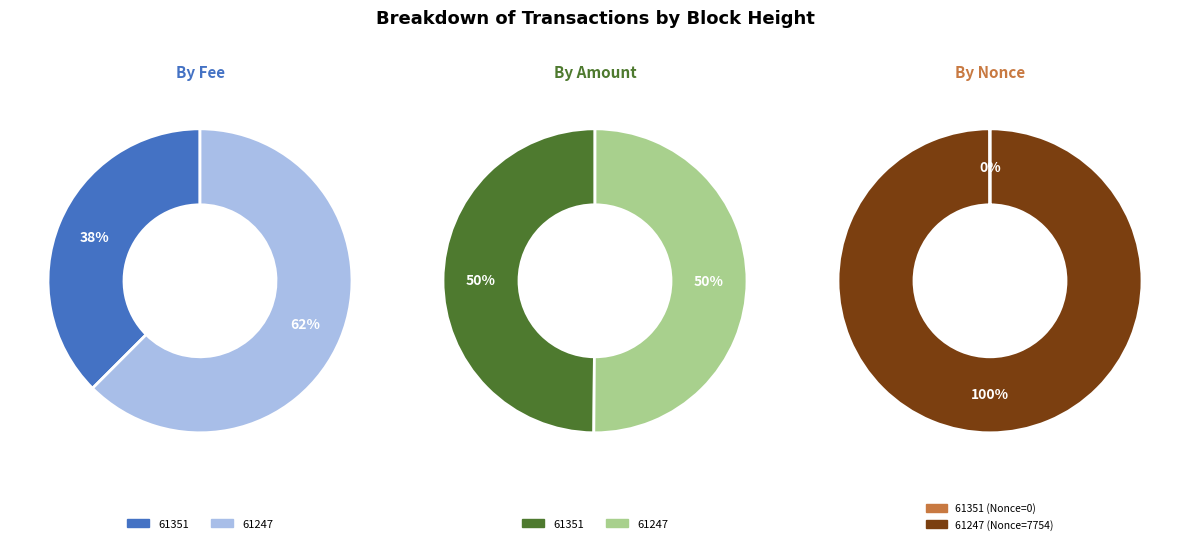

To the nearest percent, what percentage of the pie is 61247?

100%